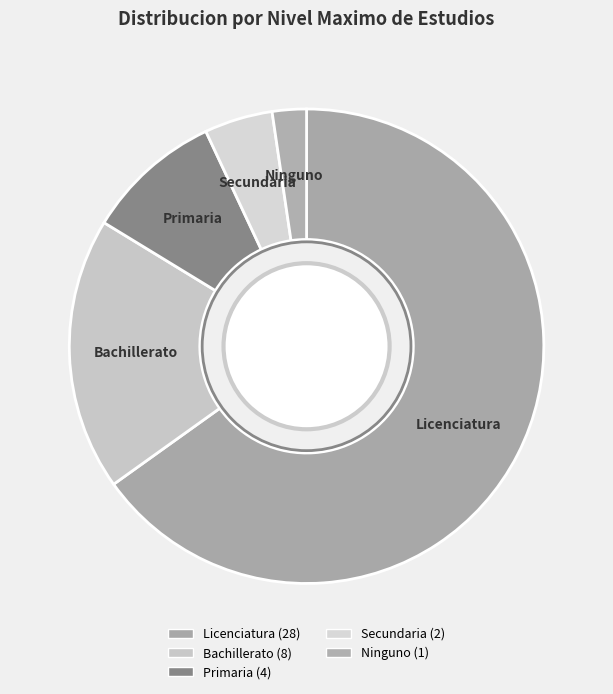

To the nearest percent, what is the difference between the largest and smallest slice percentages?

63%